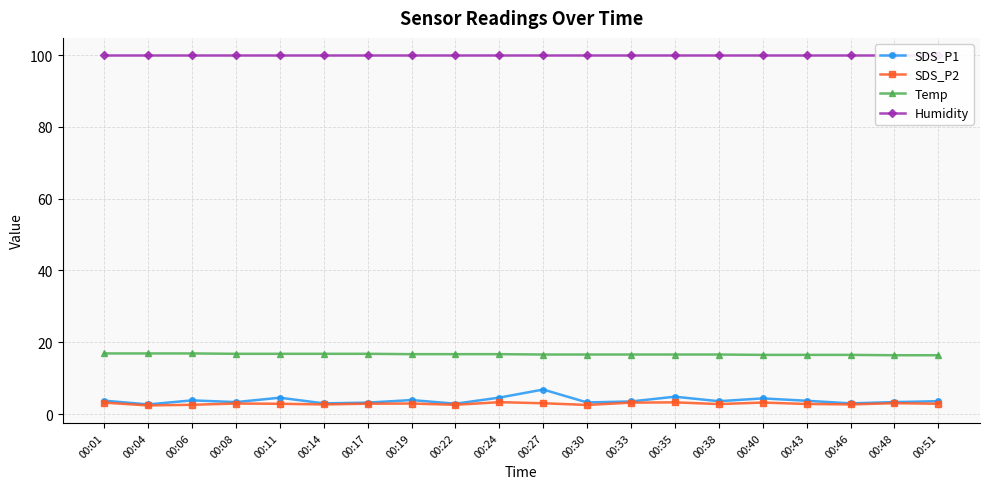

Read the SDS_P2 value at 00:01.

3.2